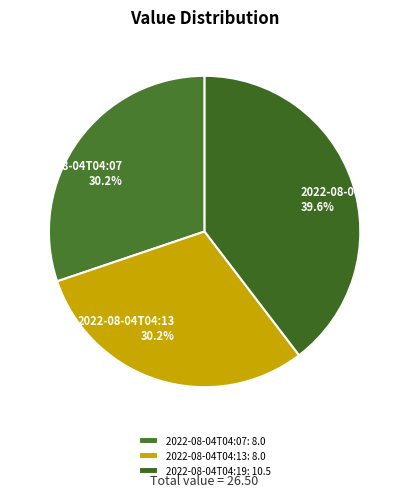

The 2022-08-04T04:13 slice represents 40% of the pie. True or false?

False